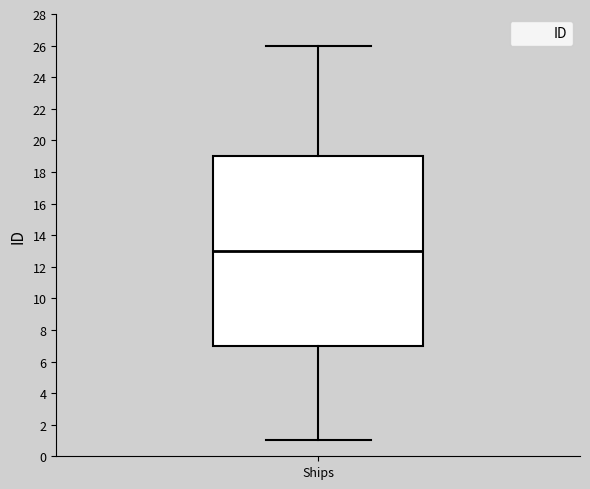

Transcribe this box plot: give where the median line is, the range the box spans, and where the two whiskers end, as read against the y-axis. The values are not printed on the chart, so give them approximately, as read against the axis.

median 13, box 7 to 19, whiskers 1 to 26